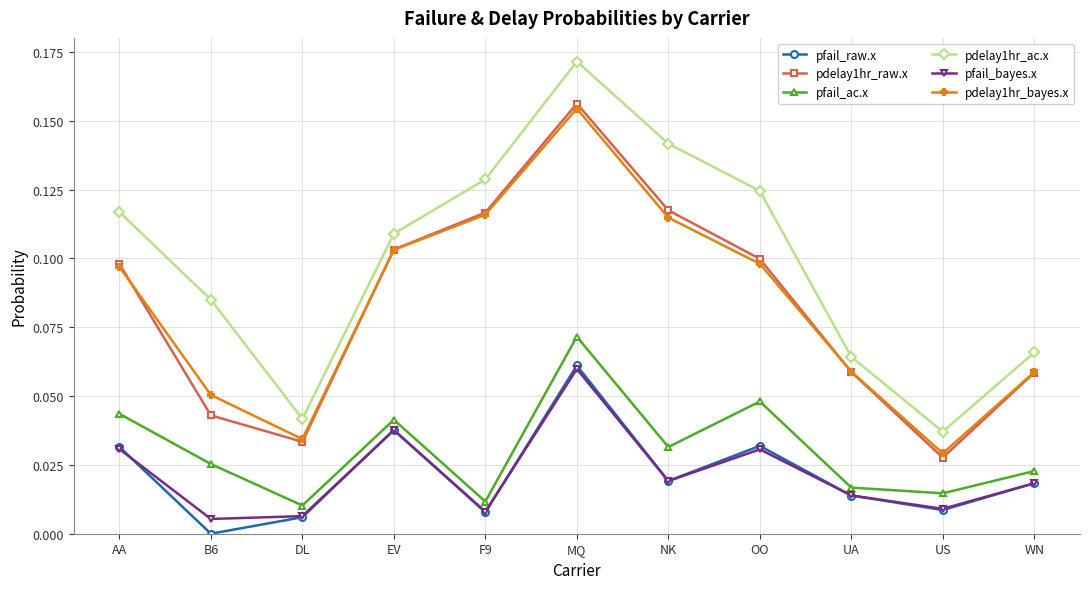

The pdelay1hr_raw.x series shows 0.0 at B6. True or false?

True